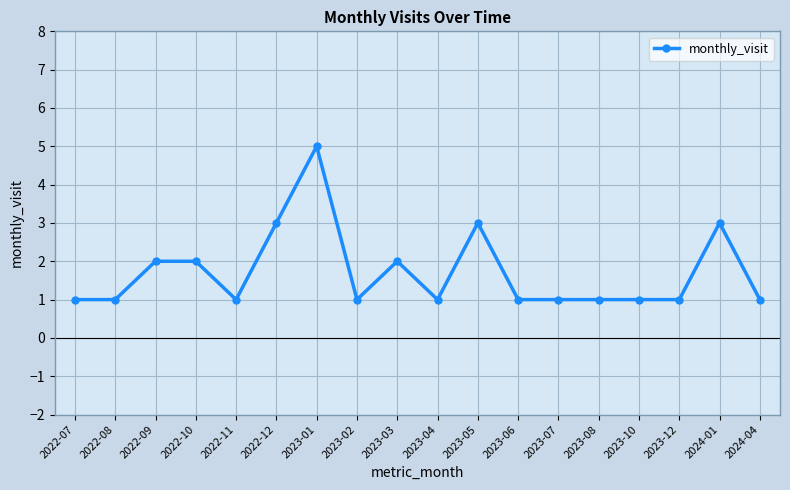

What is the sum of the values at 2023-01 and 2022-08?

6